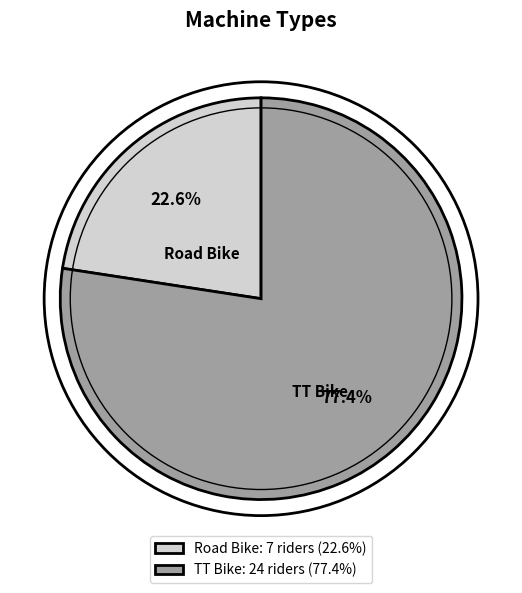

What percentage is the Road Bike slice, to the nearest percent?

23%